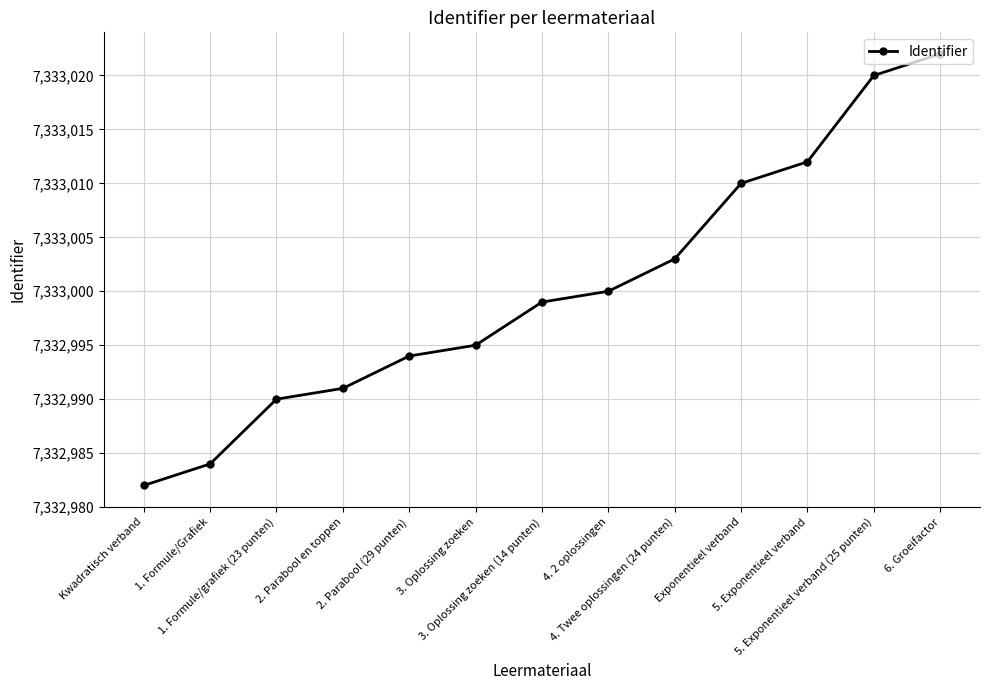

Approximately how many times larger is the value at 3. Oplossing zoeken (14 punten) compared to 5. Exponentieel verband (25 punten)?

1.0